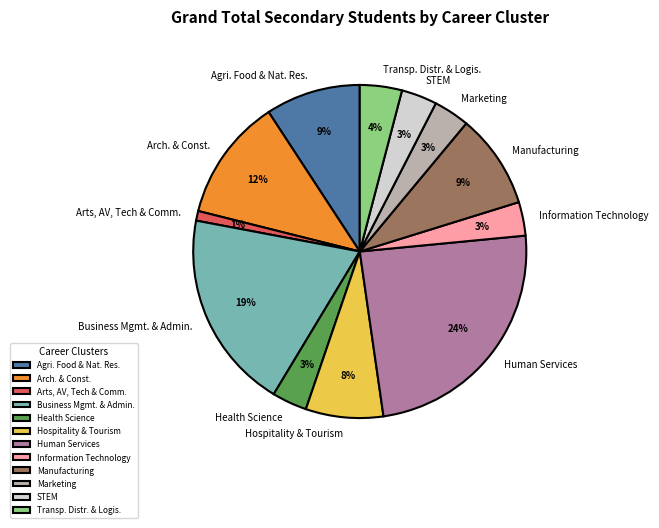

Do Human Services and Marketing together represent more than half of the pie?

No